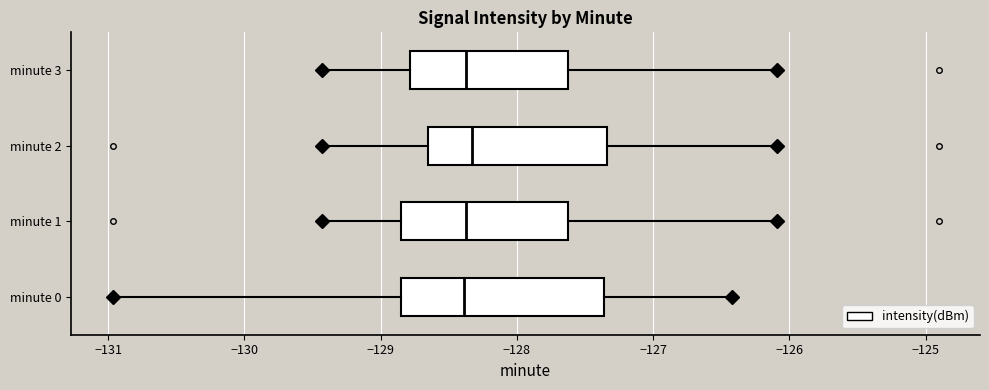

Reading bottom to top, read every box against the x-axis: the position of its median line, the range the box covers, and the ends of its whiskers. The values are not printed on the chart, so give them approximately, as read against the axis.

minute 0: median -128.4, box -128.8 to -127.4, whiskers -131.0 to -126.4
minute 1: median -128.4, box -128.8 to -127.6, whiskers -129.4 to -126.1
minute 2: median -128.3, box -128.6 to -127.3, whiskers -129.4 to -126.1
minute 3: median -128.4, box -128.8 to -127.6, whiskers -129.4 to -126.1